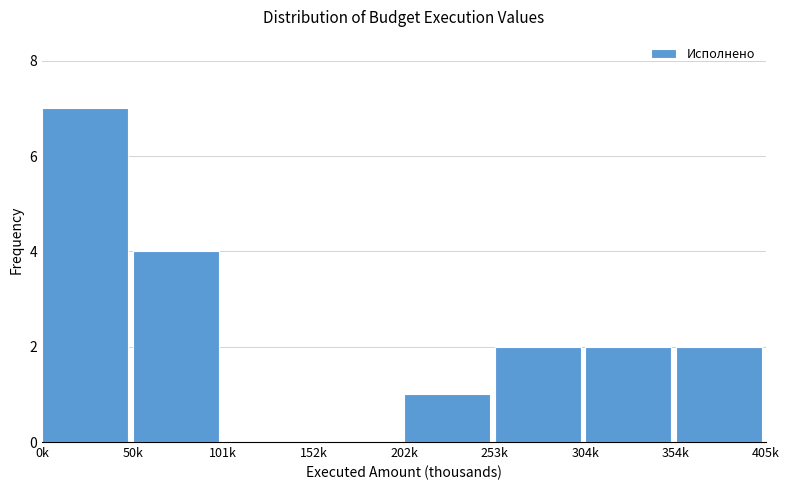

Reading left to right, transcribe all the data shown in this chart.

0k=7	50k=4	101k=0	152k=0	202k=1	253k=2	304k=2	354k=2